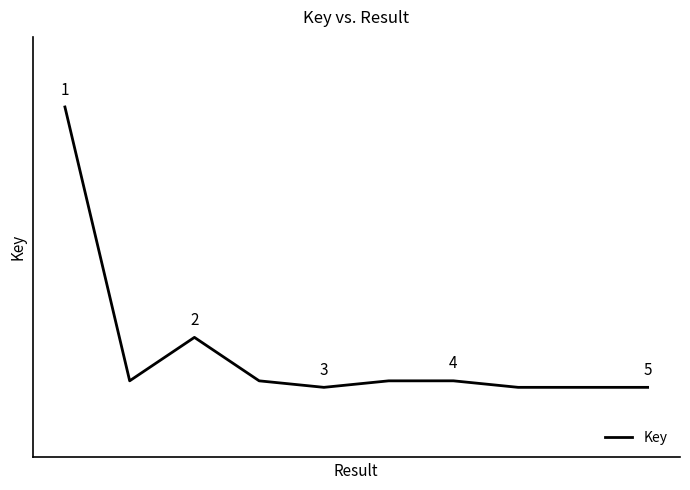

Does the chart display data point markers on the line(s)?

No